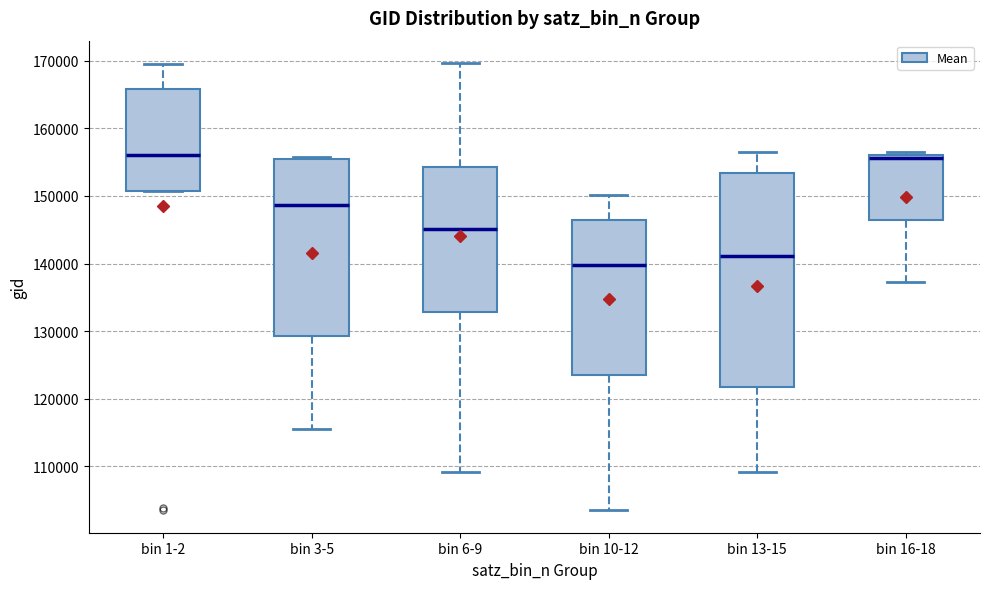

Reading left to right, read every box against the y-axis: the position of its median line, the range the box covers, and the ends of its whiskers. The values are not printed on the chart, so give them approximately, as read against the axis.

bin 1-2: median 156000, box 151000 to 166000, whiskers 151000 to 169000
bin 3-5: median 149000, box 129000 to 155000, whiskers 116000 to 156000
bin 6-9: median 145000, box 133000 to 154000, whiskers 109000 to 170000
bin 10-12: median 140000, box 124000 to 146000, whiskers 103000 to 150000
bin 13-15: median 141000, box 122000 to 153000, whiskers 109000 to 157000
bin 16-18: median 156000 (just below the box's upper edge), box 146000 to 156000, whiskers 137000 to 157000